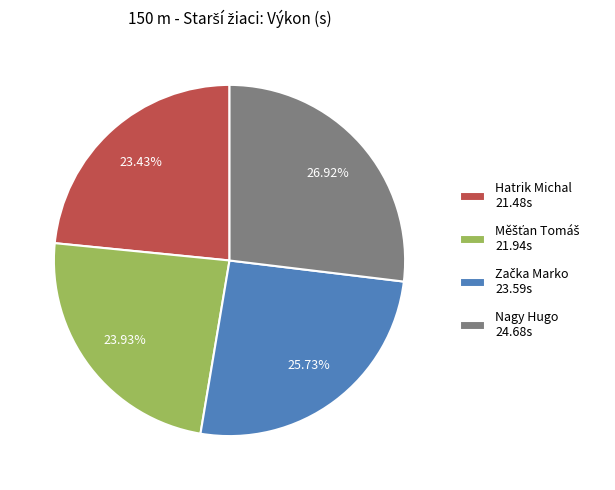

To the nearest percent, what is the combined percentage of Nagy Hugo and Hatrik Michal?

50%